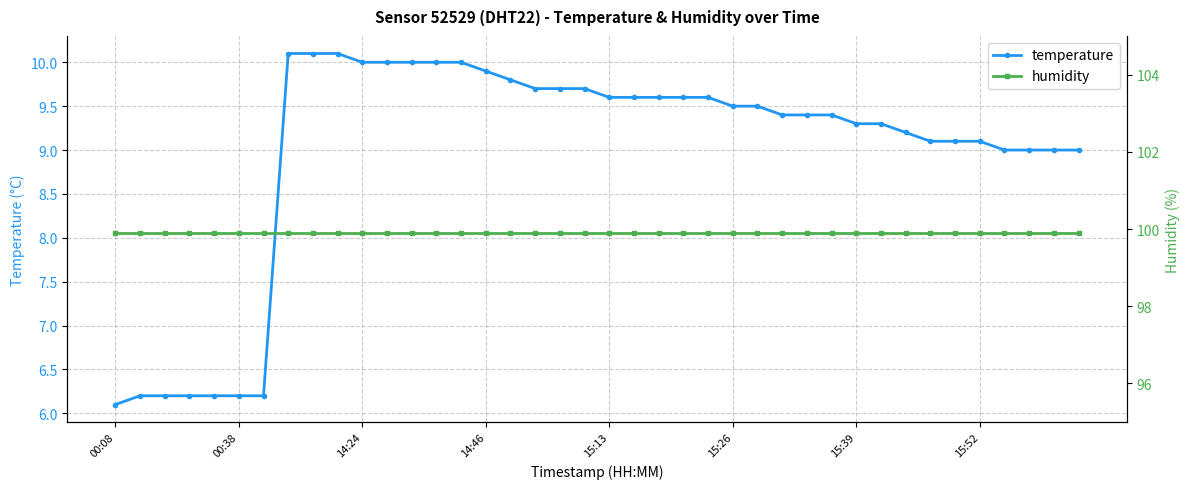

Reading left to right, extract all data points from this chart.

temperature: 6.1	6.2	6.2	6.2	6.2	6.2	6.2	10.1	10.1	10.1	10.0	10.0	10.0	10.0	10.0	9.9	9.8	9.7	9.7	9.7	9.6	9.6	9.6	9.6	9.6	9.5	9.5	9.4	9.4	9.4	9.3	9.3	9.2	9.1	9.1	9.1	9.0	9.0	9.0	9.0
humidity: 99.9	99.9	99.9	99.9	99.9	99.9	99.9	99.9	99.9	99.9	99.9	99.9	99.9	99.9	99.9	99.9	99.9	99.9	99.9	99.9	99.9	99.9	99.9	99.9	99.9	99.9	99.9	99.9	99.9	99.9	99.9	99.9	99.9	99.9	99.9	99.9	99.9	99.9	99.9	99.9